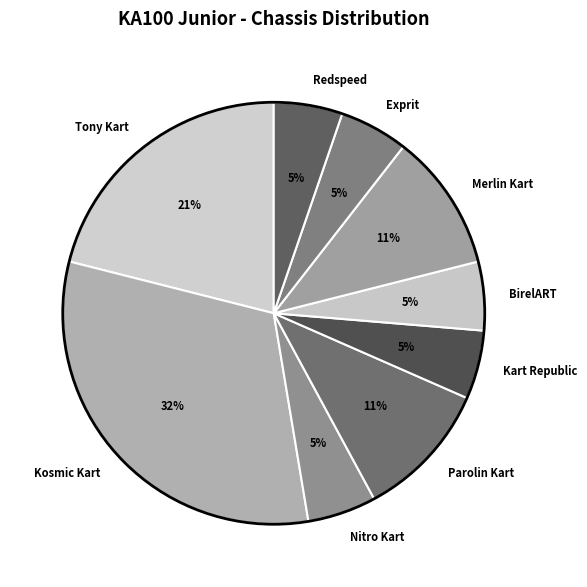

Is the sum of Merlin Kart and Nitro Kart greater than half?

No